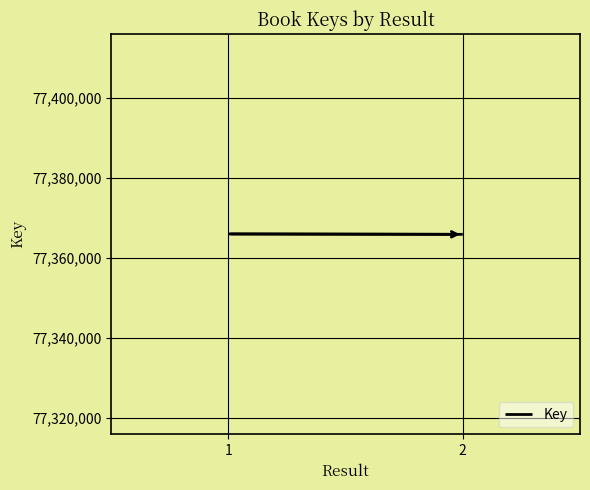

How many values are below 77366070?

1